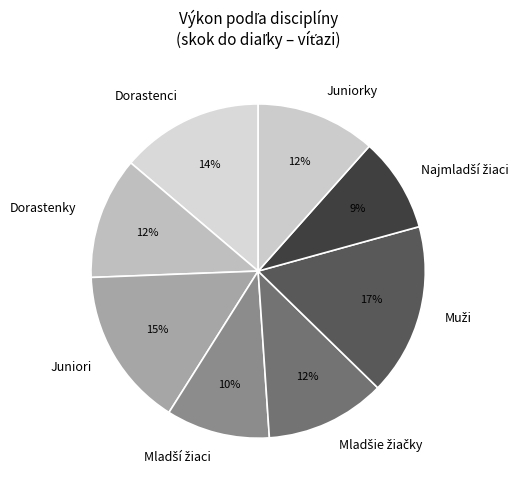

To the nearest percent, what is the average slice percentage?

12%